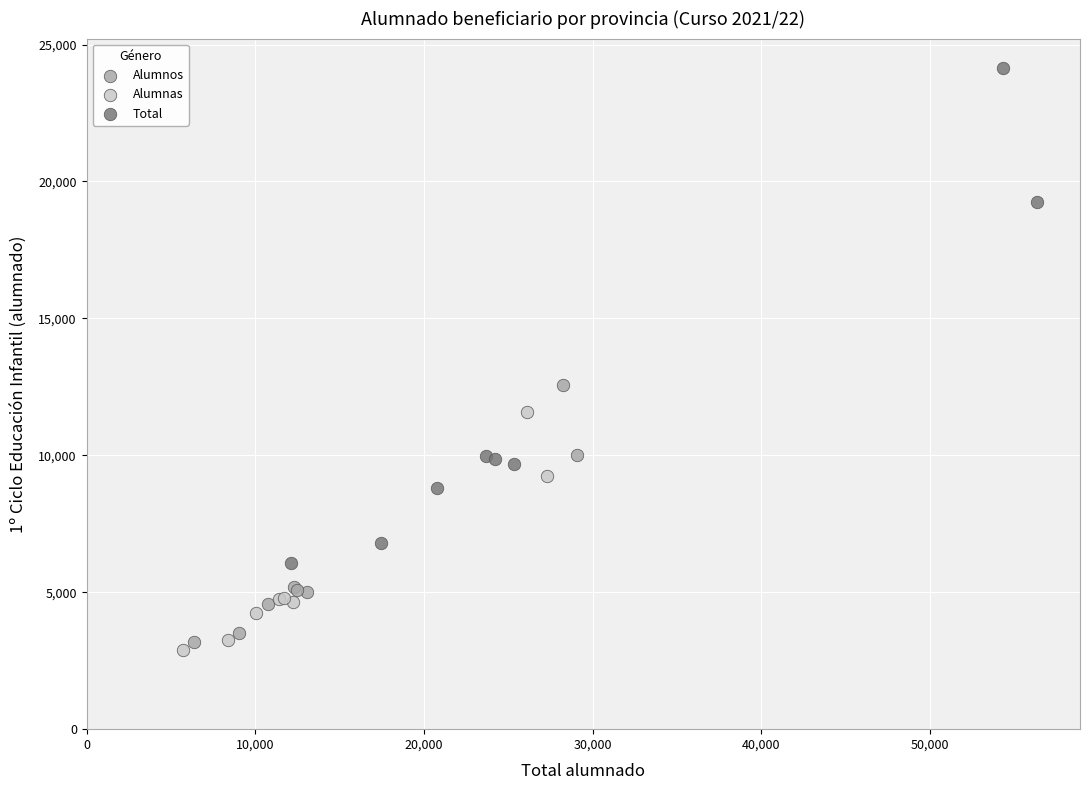

Which series contains the lowest Y value?

Alumnas